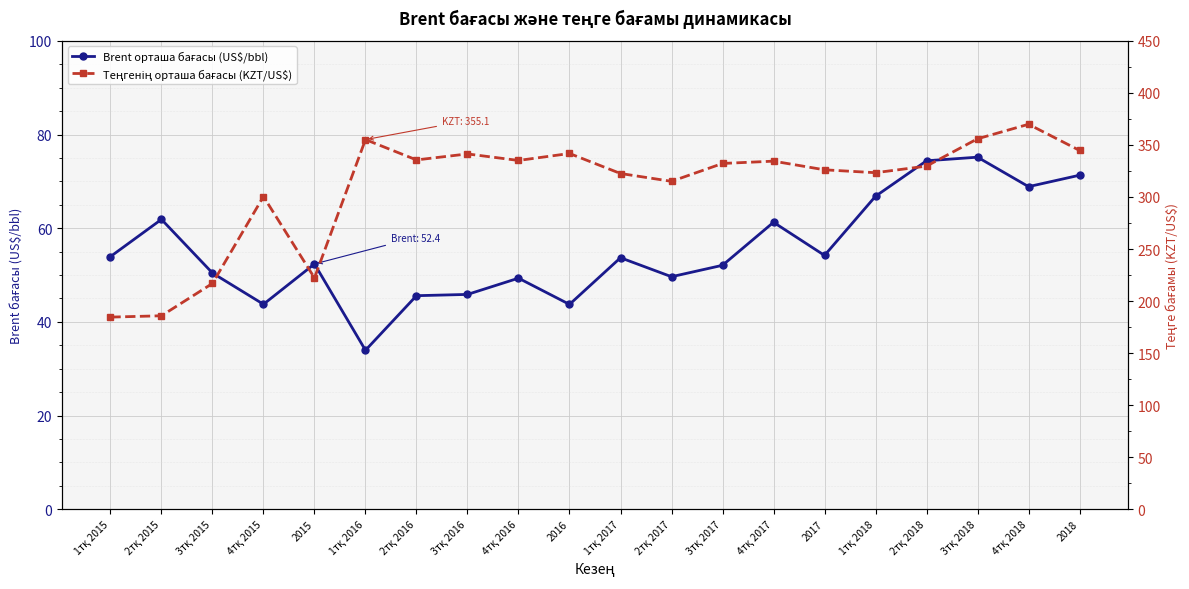

What is the label of the 1st point from the right?

2018